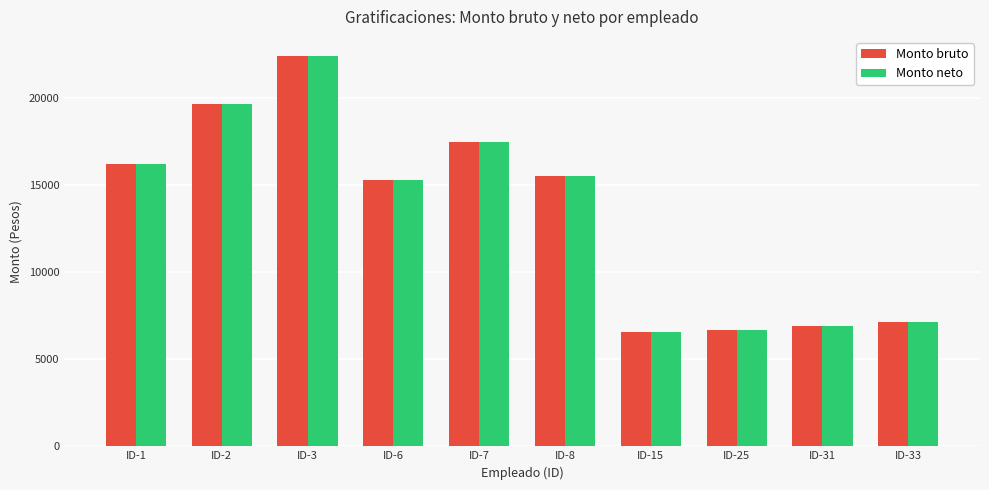

What is the value of the Monto neto bar at the 3rd from the left?

22405.4